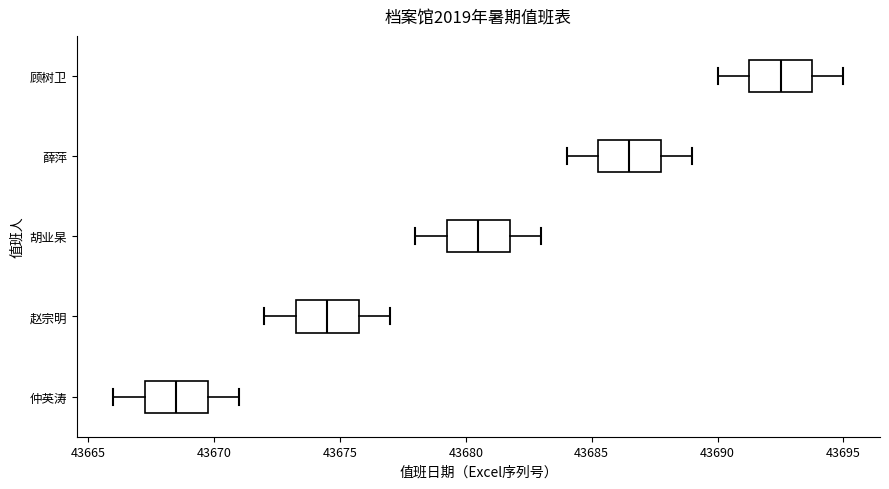

Where is the right edge of the box for 薛萍 on the x-axis? The values are not printed on the chart, so give them approximately, as read against the axis.

43688.0